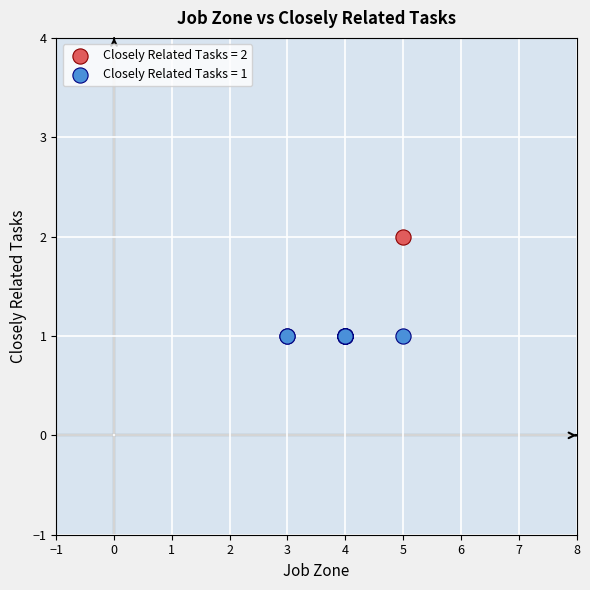

What are all the series names shown in the legend?

Closely Related Tasks = 2, Closely Related Tasks = 1